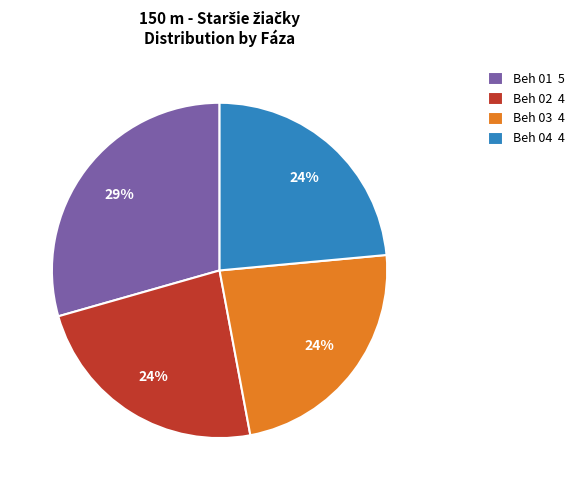

Is the sum of Beh 04 4 and Beh 02 4 greater than half?

No